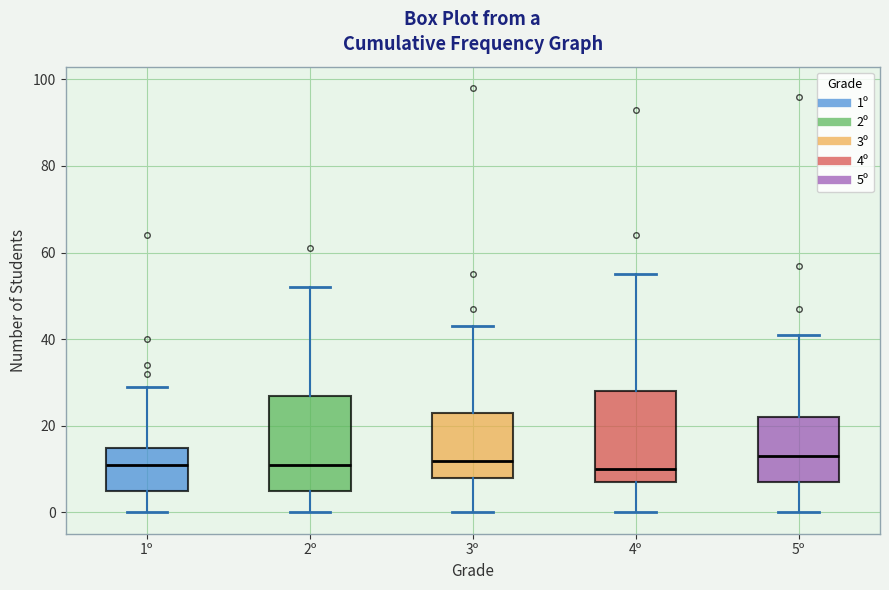

Where does the upper whisker of the box for 5º end on the y-axis? The values are not printed on the chart, so give them approximately, as read against the axis.

42